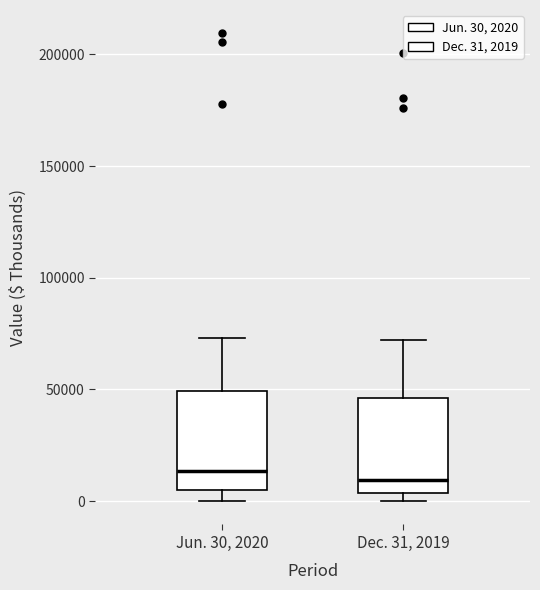

Where is the lower edge of the box for Jun. 30, 2020 on the y-axis? The values are not printed on the chart, so give them approximately, as read against the axis.

5000